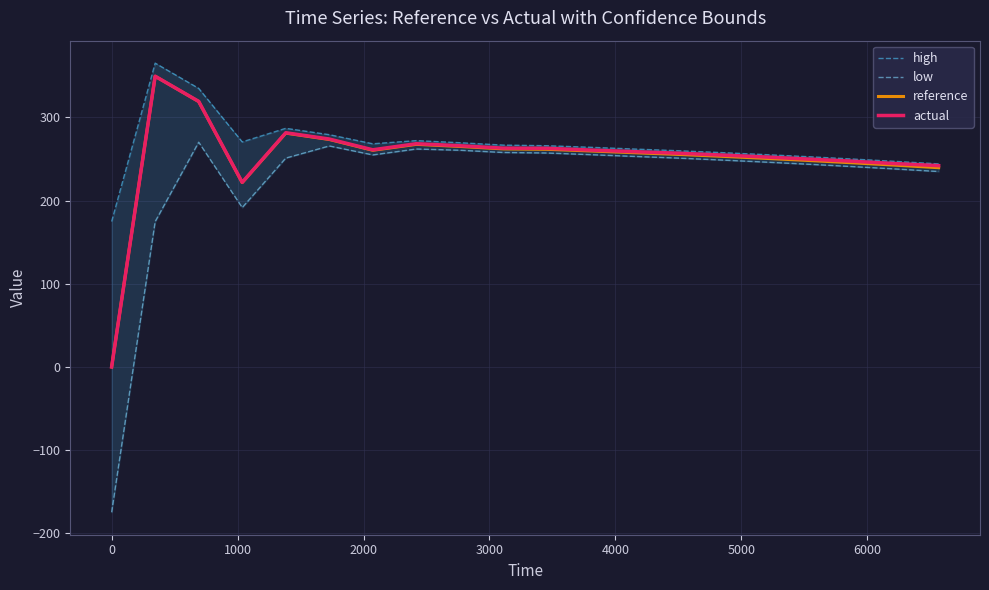

In low, how many points are lower than both neighbors (excluding endpoints)?

2